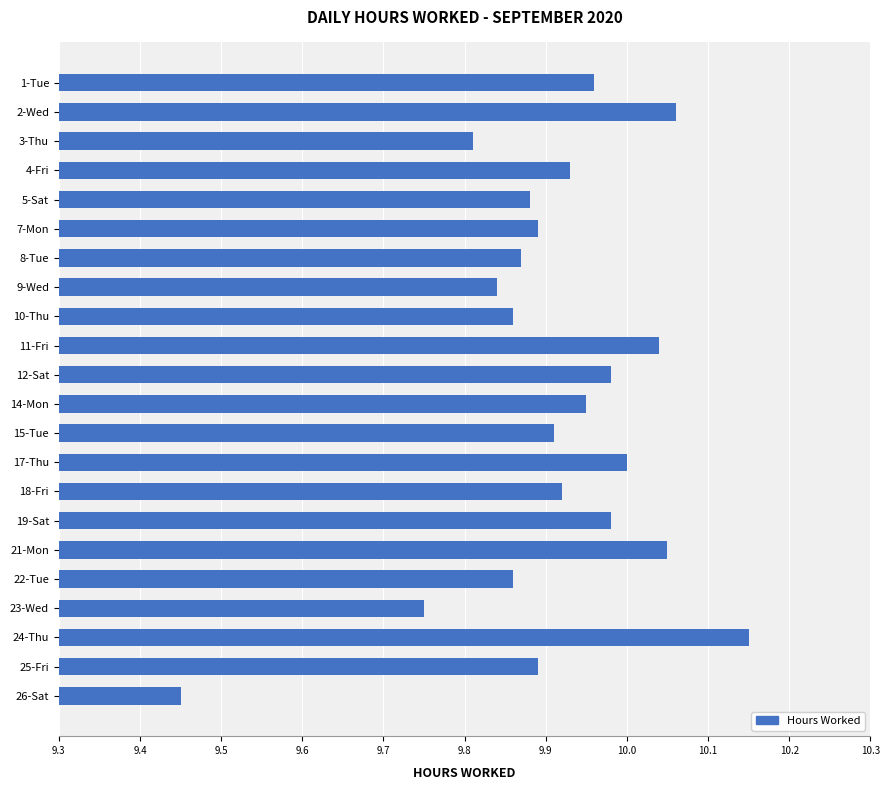

Does the chart contain stacked bars?

No